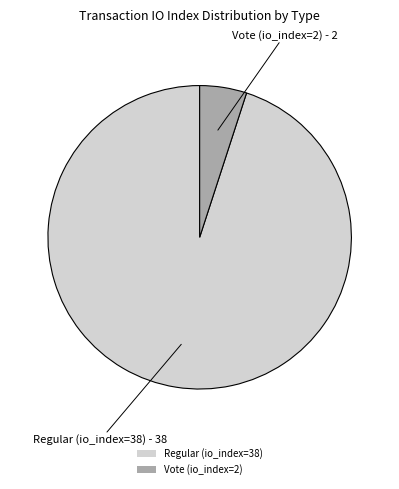

Does Vote (io_index=2) represent more than half of the total?

No